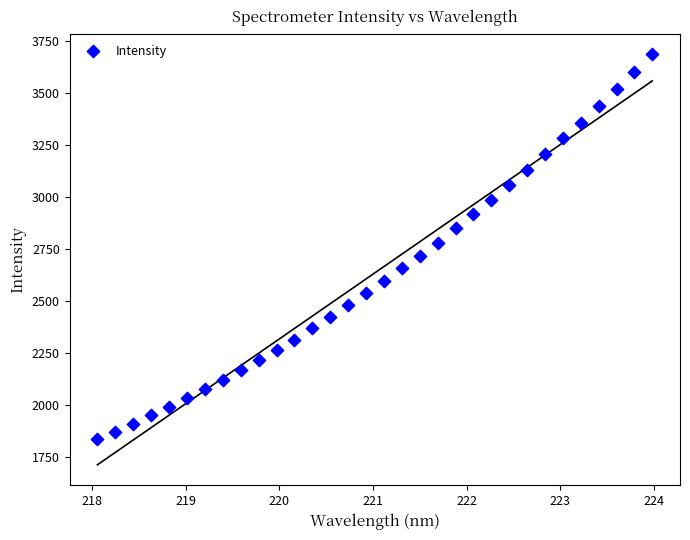

What is the range of Y values (max minus min)?

1854.0